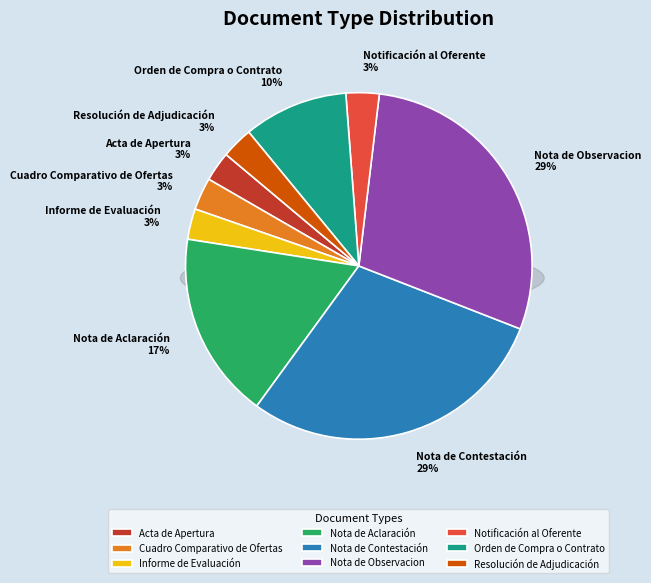

Approximately how many times larger is the value at Nota de Contestación compared to Resolución de Adjudicación?

9.9